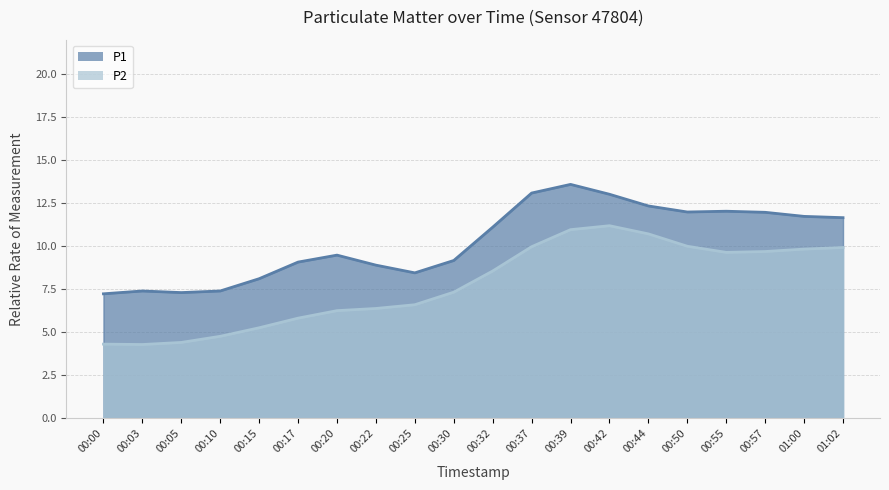

What position from the right is 00:22?

13